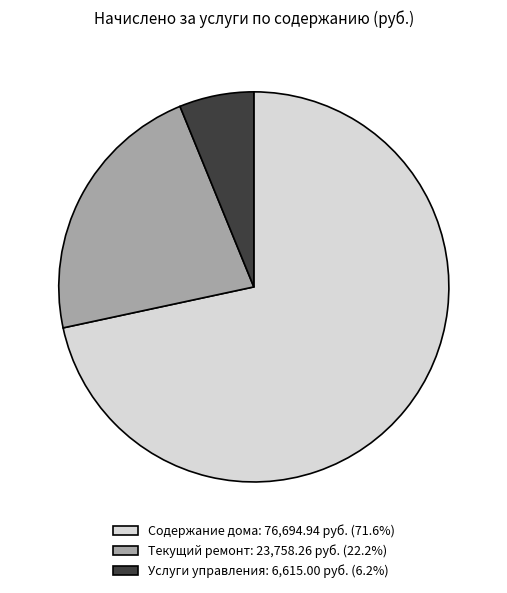

True or false: Услуги управления accounts for 1% of the total.

False